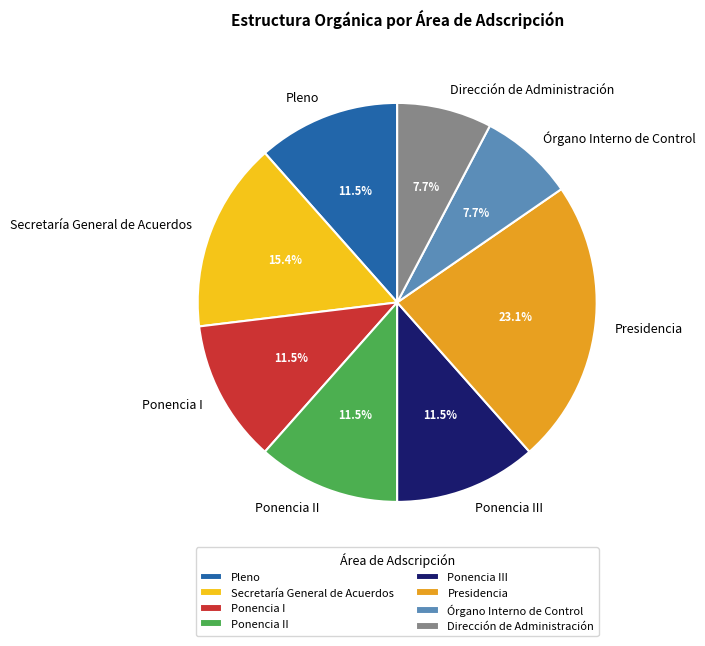

Approximately how many times larger is the value at Secretaría General de Acuerdos compared to Ponencia III?

1.3